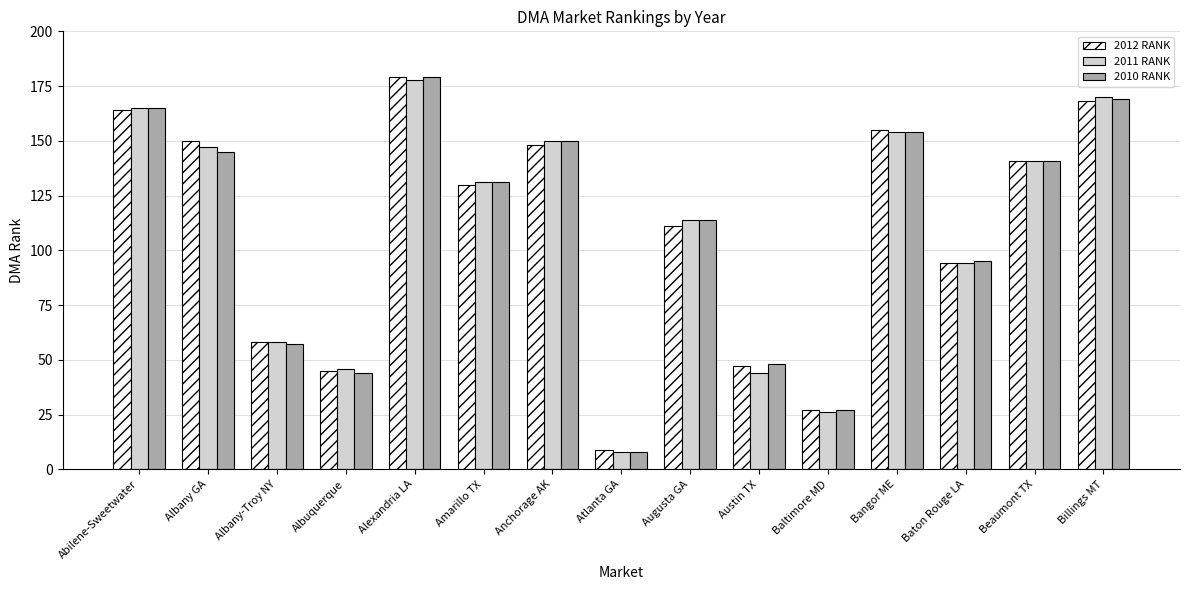

Which series has the largest range (max minus min)?

2010 RANK